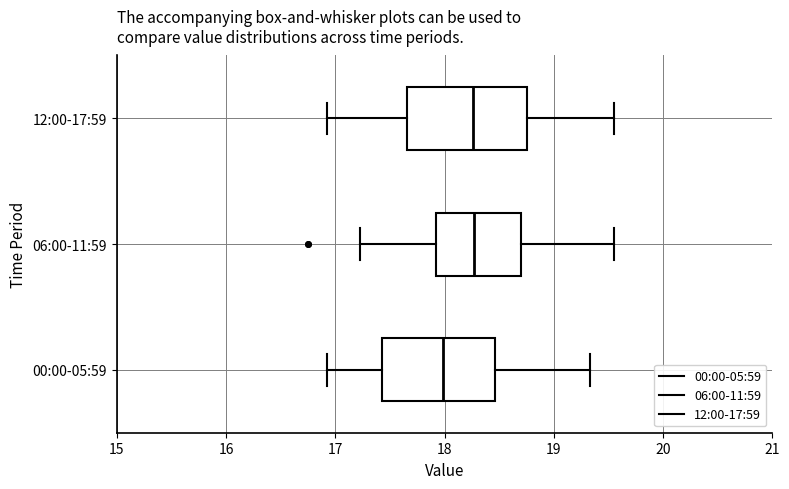

Which box has the furthest to the left median line?

00:00-05:59